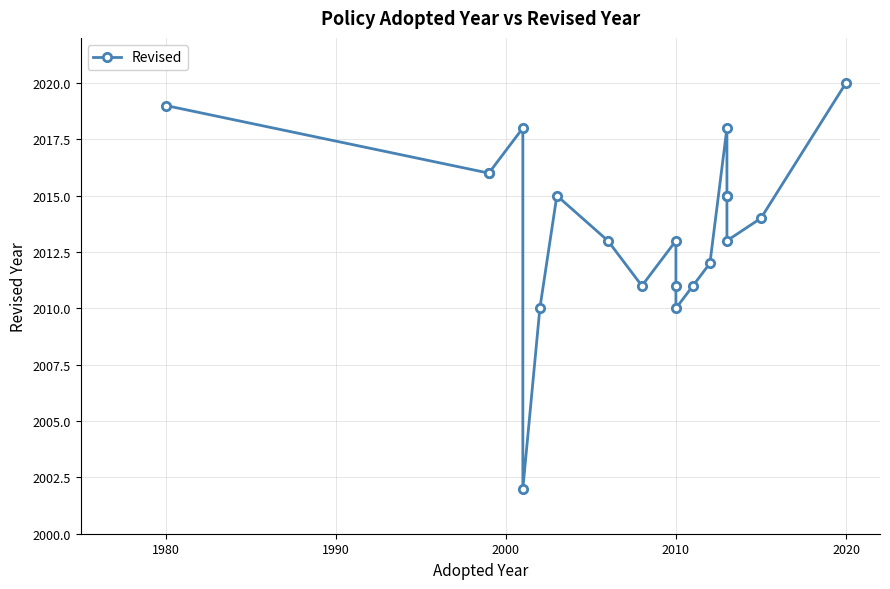

What is the value of the 11th point from the left?

2011